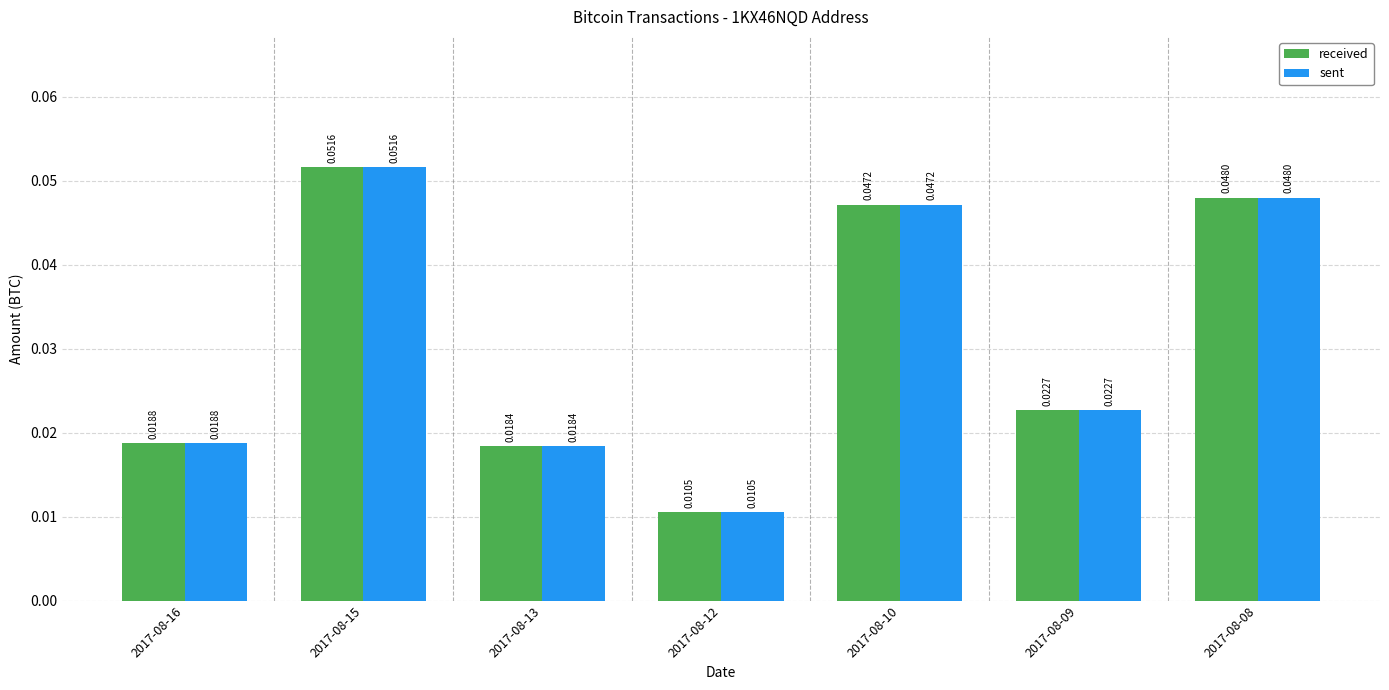

At how many categories does at least one series exceed 0?

7